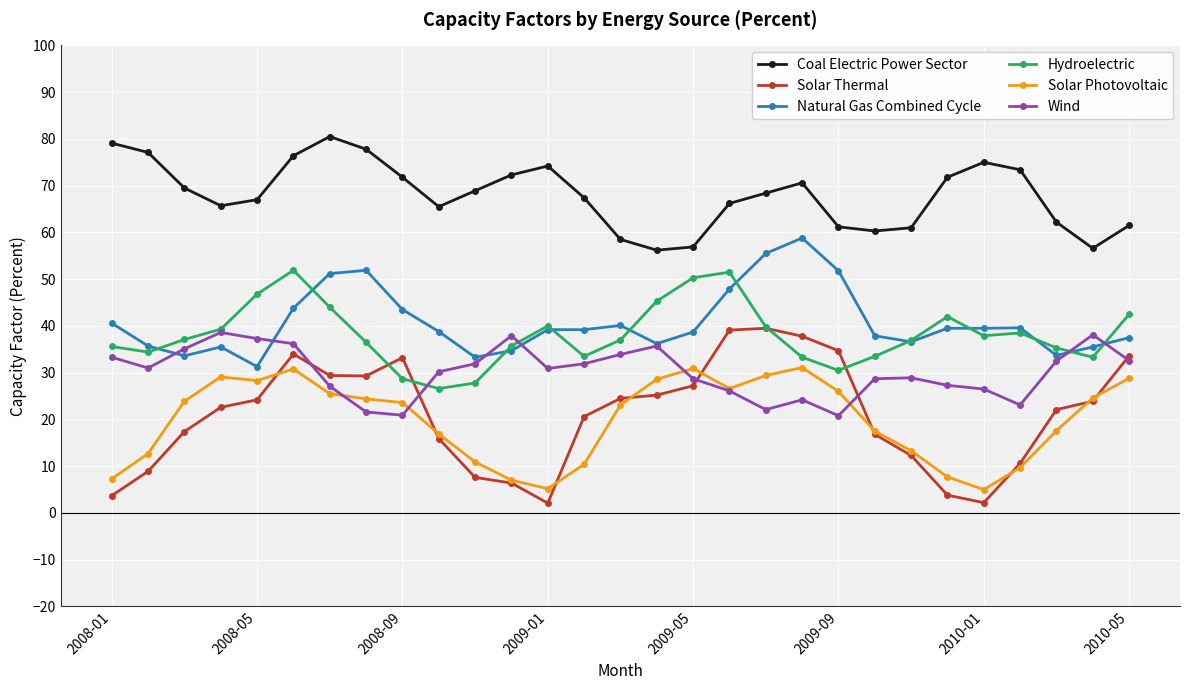

What is the maximum value for Coal Electric Power Sector?

80.5